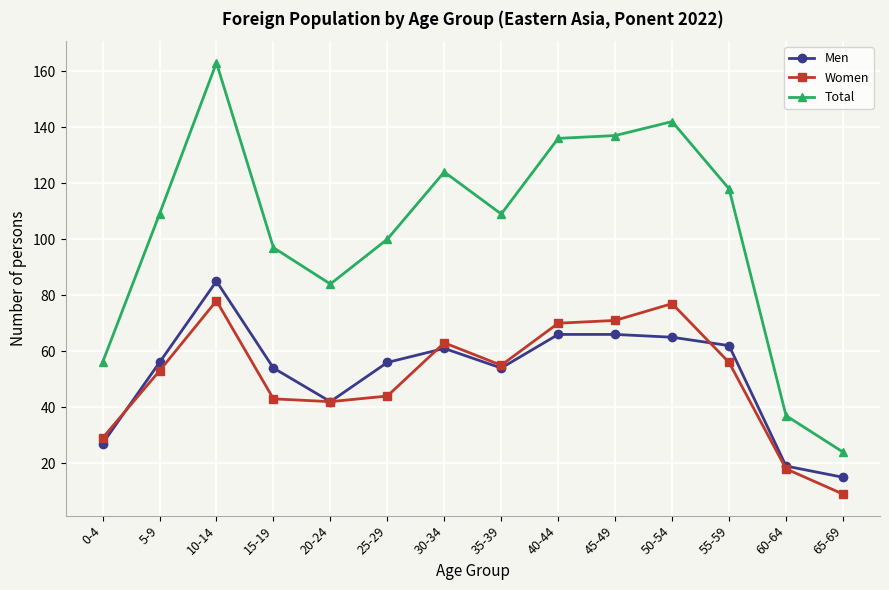

Where do Women and Men first cross each other?

0-4 and 5-9